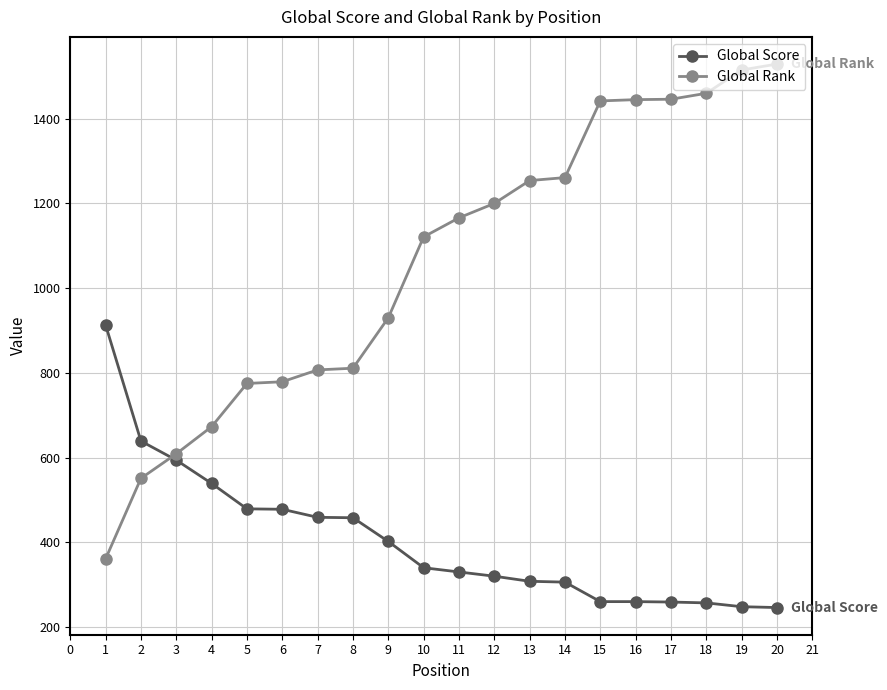

True or false: Global Score and Global Rank cross at least once.

True